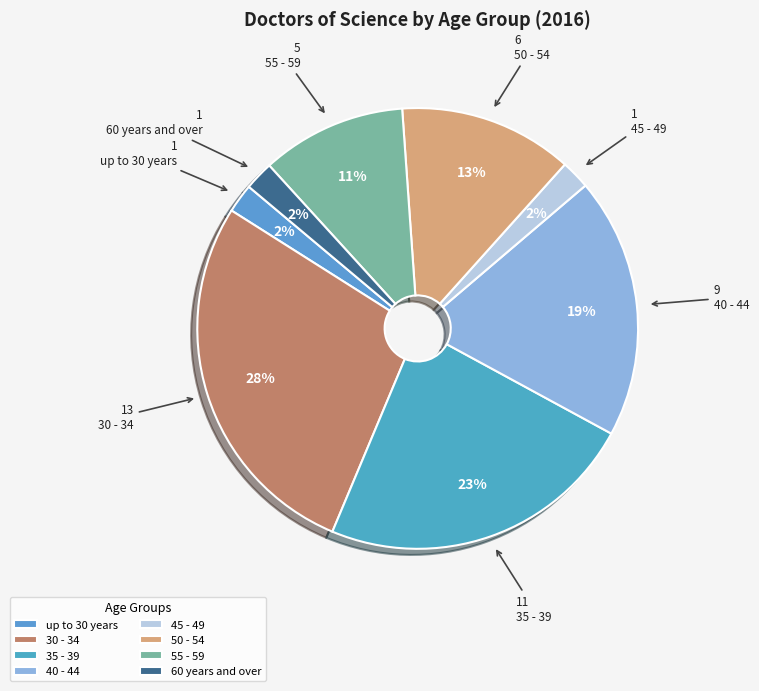

Does 35 - 39 account for over 50% of the chart?

No